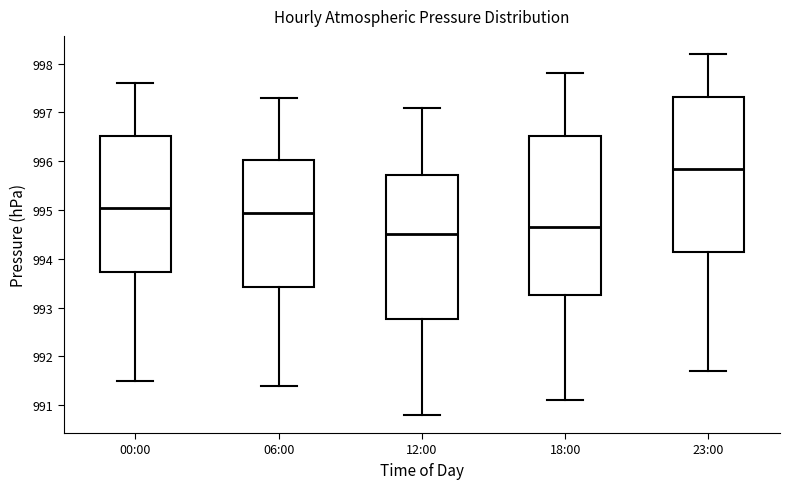

Where is the upper edge of the box for 23:00 on the y-axis? The values are not printed on the chart, so give them approximately, as read against the axis.

997.3